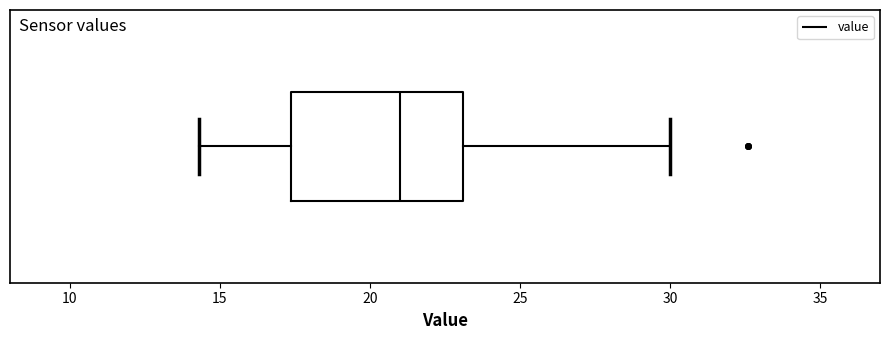

Where does the left whisker of the box end on the x-axis? The values are not printed on the chart, so give them approximately, as read against the axis.

14.5